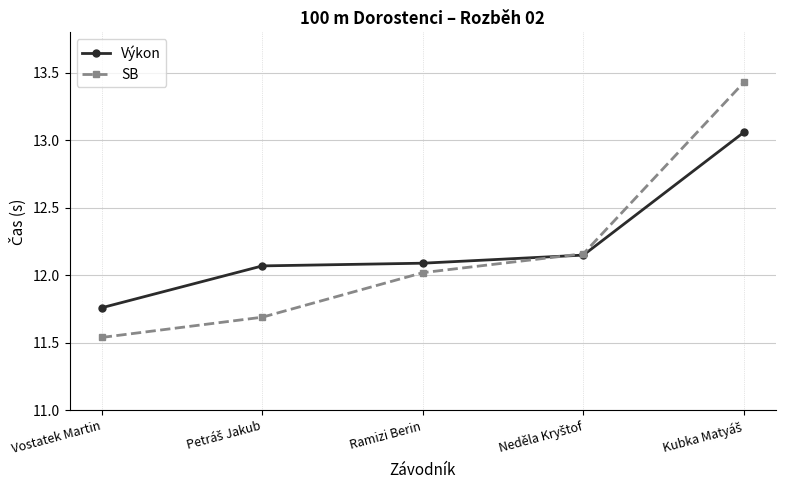

Which series has the widest spread of values?

SB